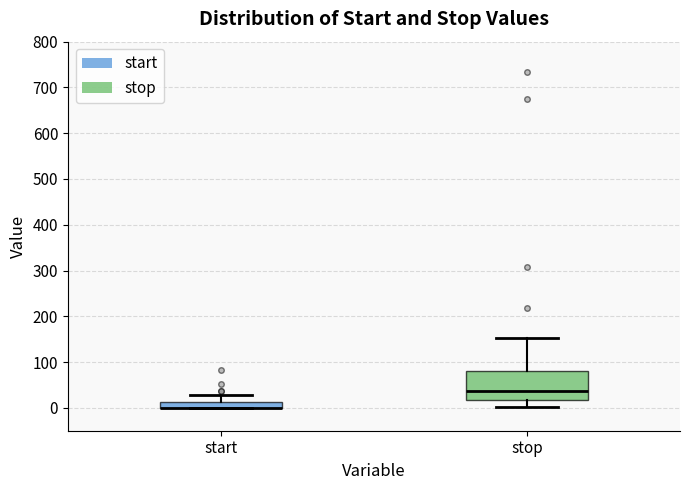

Where does the upper whisker of the box for stop end on the y-axis? The values are not printed on the chart, so give them approximately, as read against the axis.

150